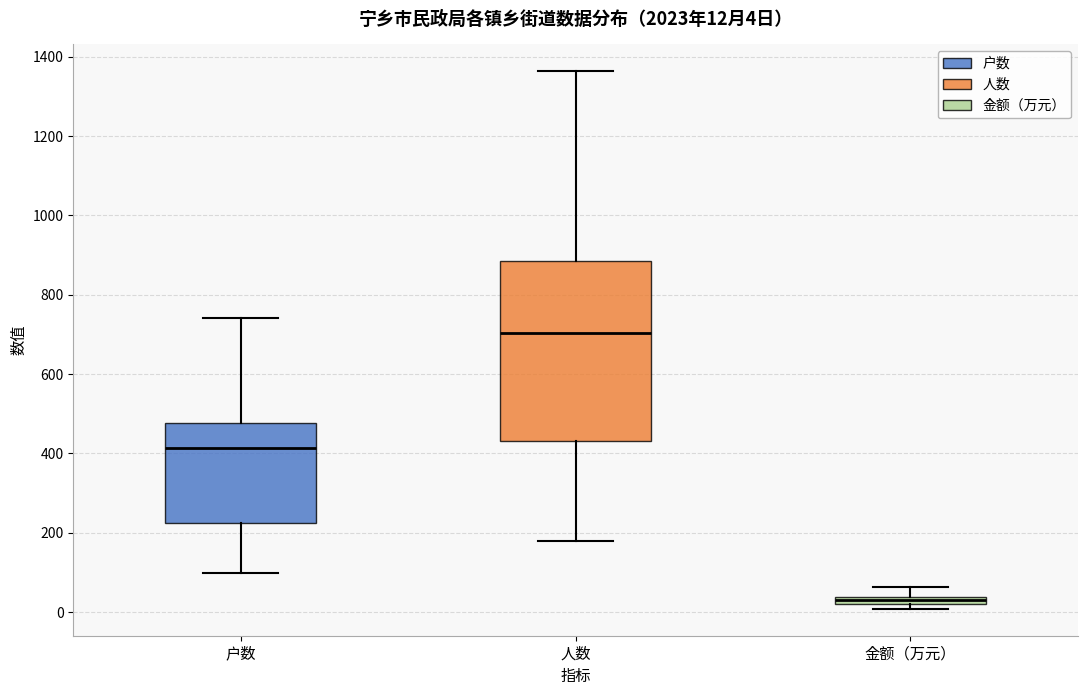

Comparing the boxes themselves (not the whiskers), which one is the tallest?

人数